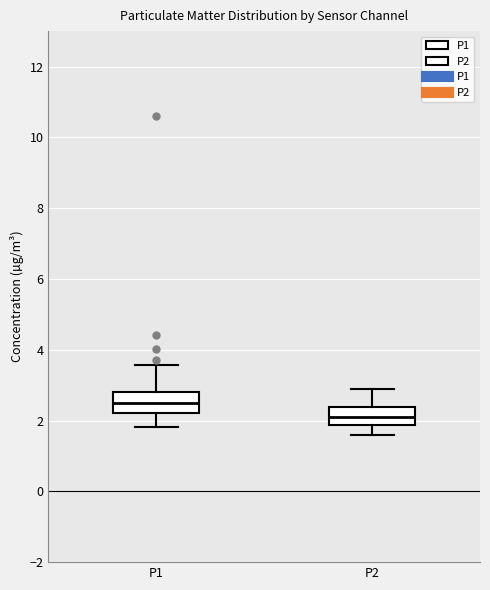

Which box has the highest median line?

P1